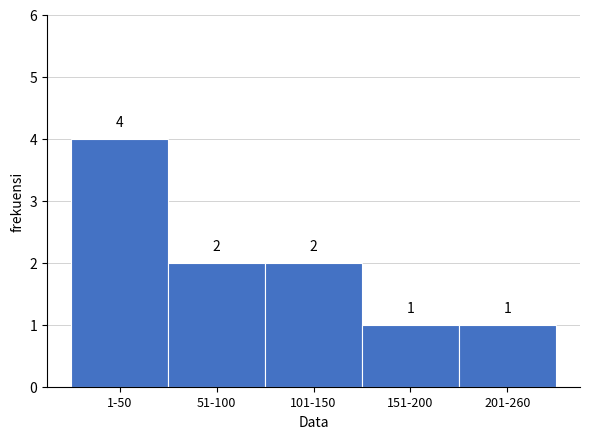

Reading right to left, what are all the values shown in this chart?

1	1	2	2	4